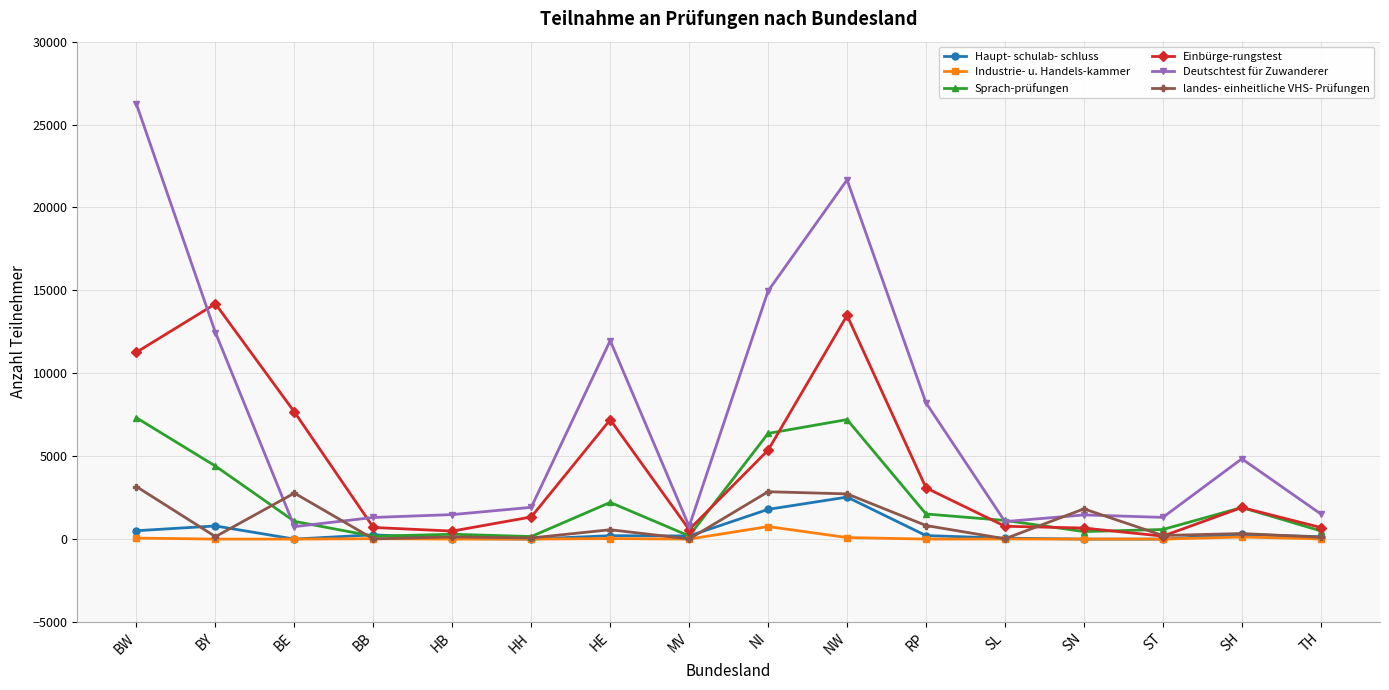

What is the sum of all landes- einheitliche VHS- Prüfungen values?

15778